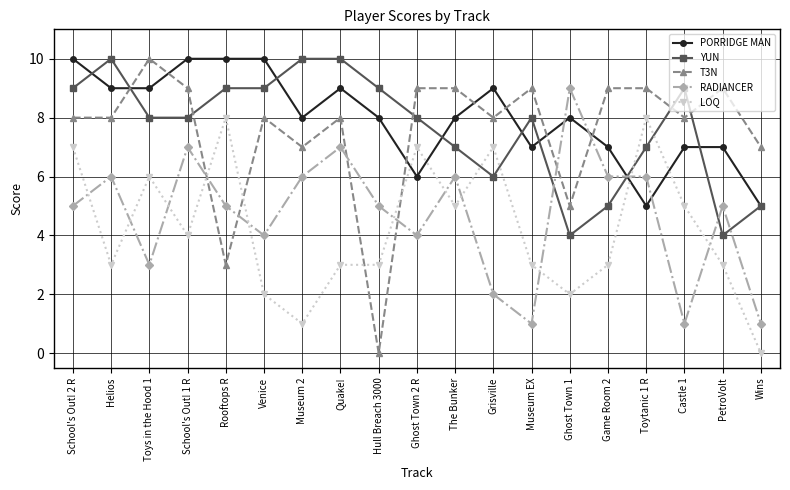

Rank the series at PetroVolt from highest to lowest value.

T3N, PORRIDGE MAN, RADIANCER, YUN, LOQ